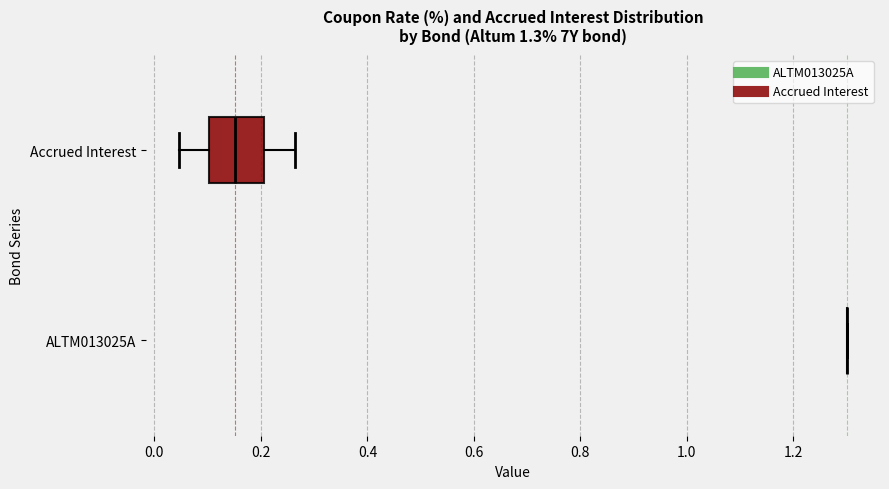

Comparing the boxes themselves (not the whiskers), which one is the widest?

Accrued Interest